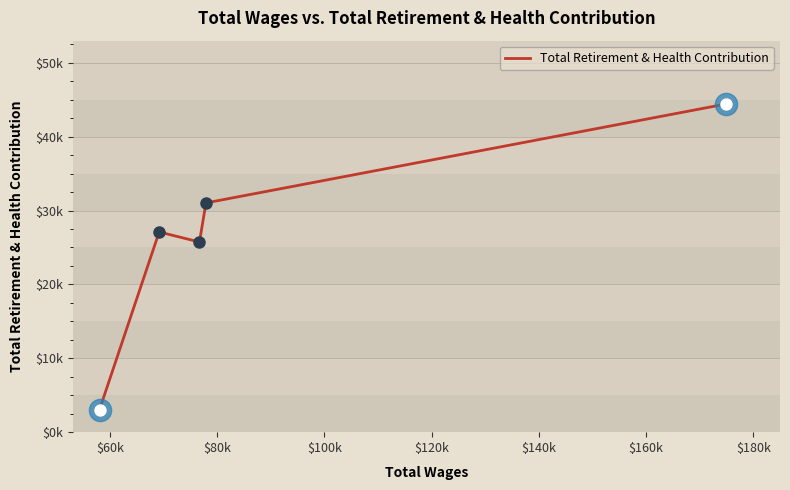

Reading left to right, list all the values displayed in this chart.

3058	27103	25742	31036	44434